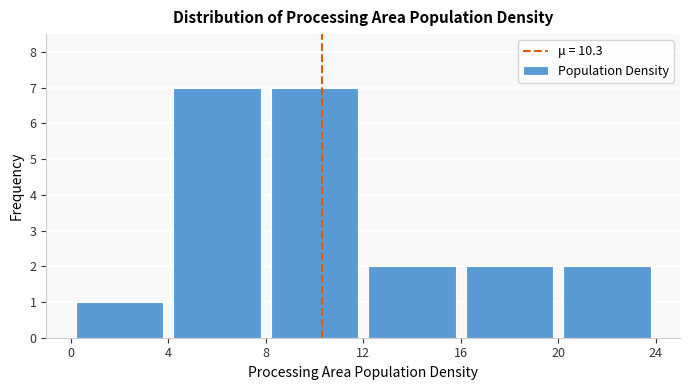

How tall is the bar that spans 16 to 20 on the x-axis? The values are not printed on the chart, so give them approximately, as read against the axis.

2